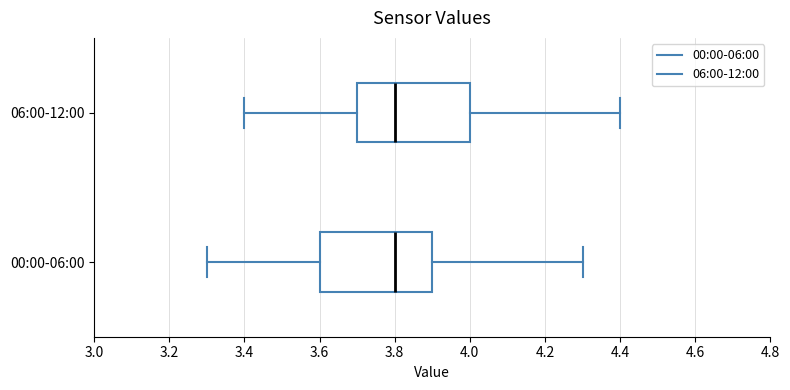

Where does the right whisker of the box for 06:00-12:00 end on the x-axis? The values are not printed on the chart, so give them approximately, as read against the axis.

4.4